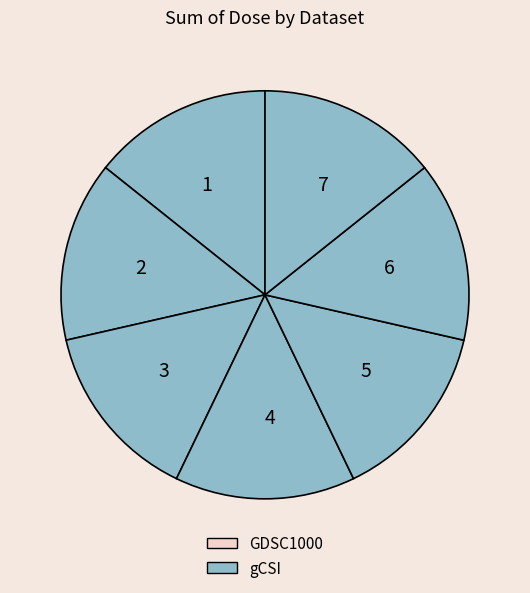

Do 3 and 4 together represent more than half of the pie?

No